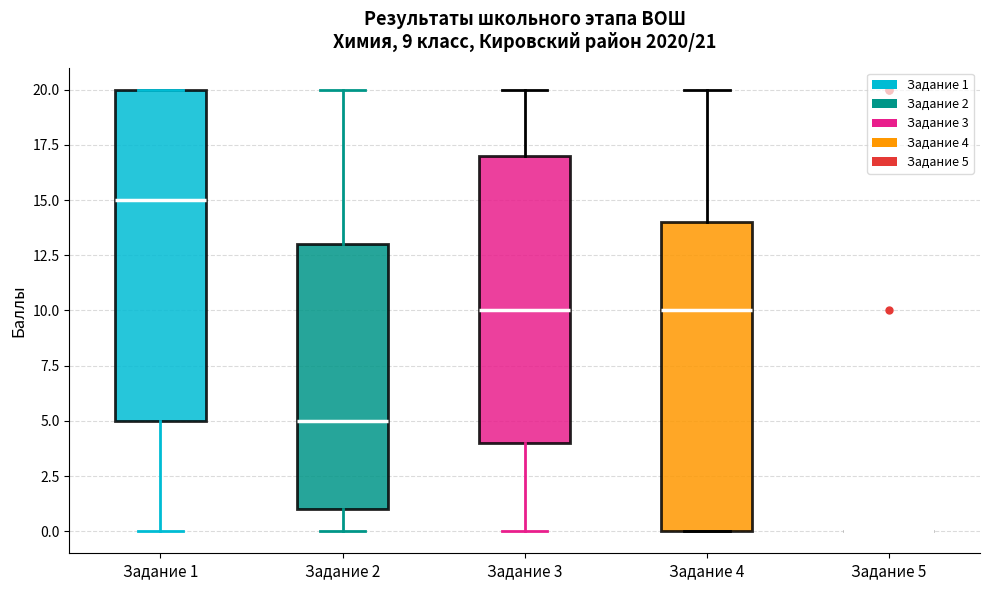

Which box is the tallest, from its lower edge to its upper edge?

Задание 1